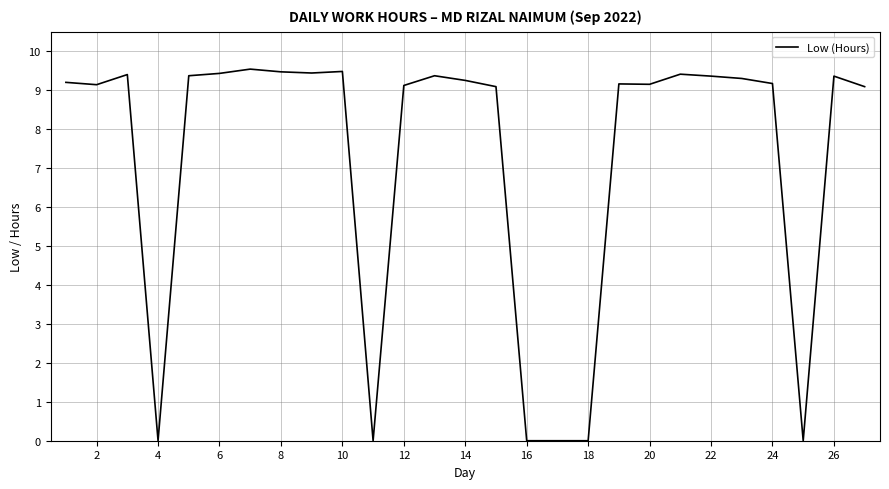

What is the maximum value shown in the chart?

9.5